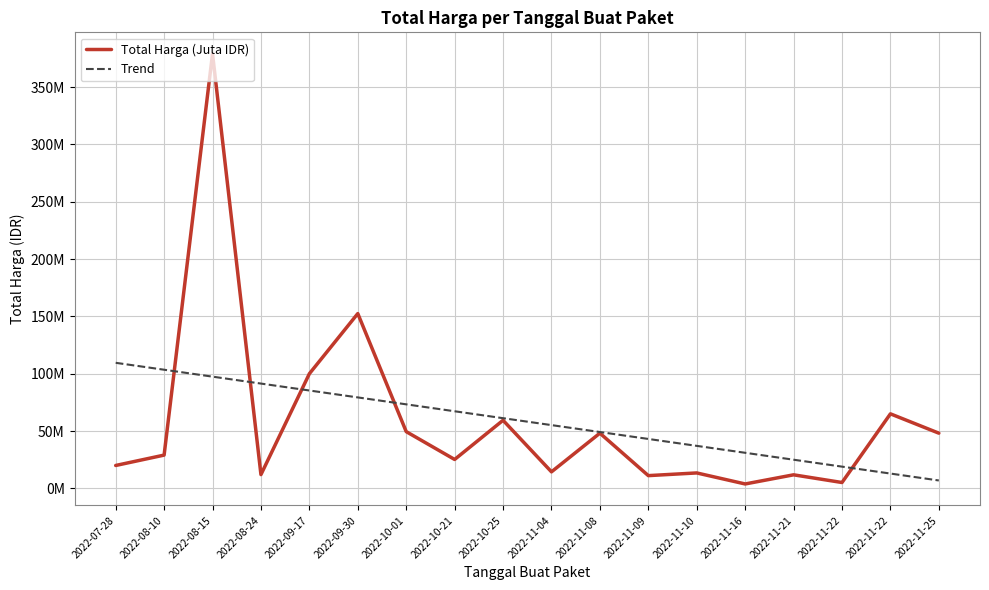

What is the highest value of the Trend series?

109524000.0